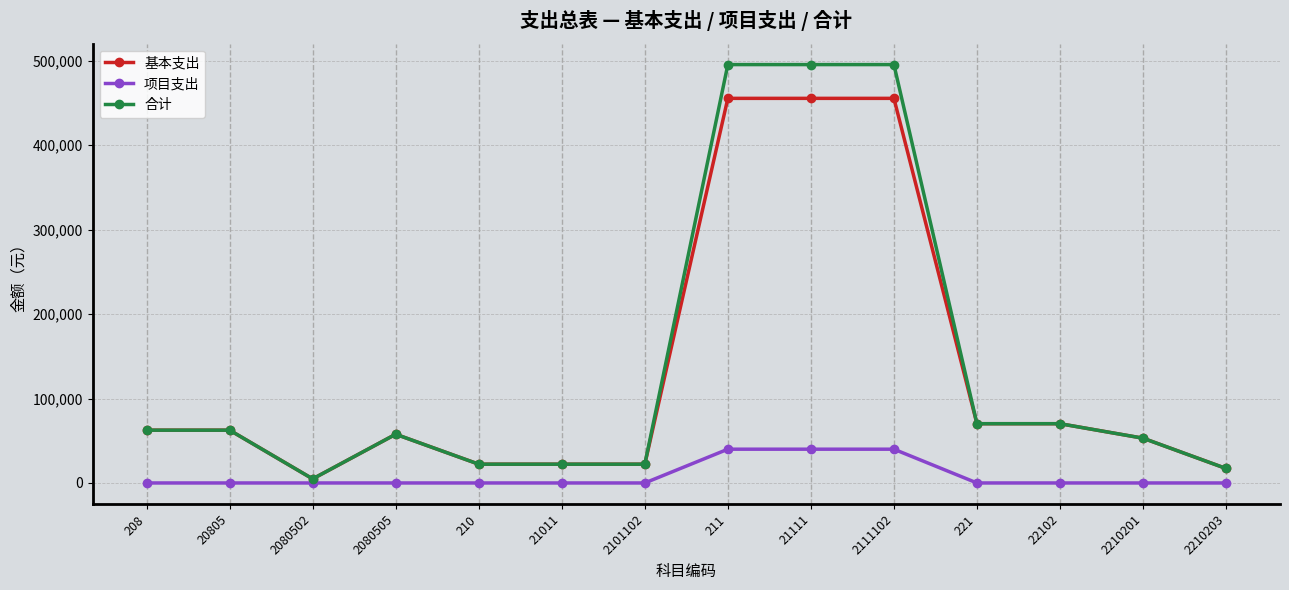

What is the difference between the highest and lowest values at 2210201?

53038.0